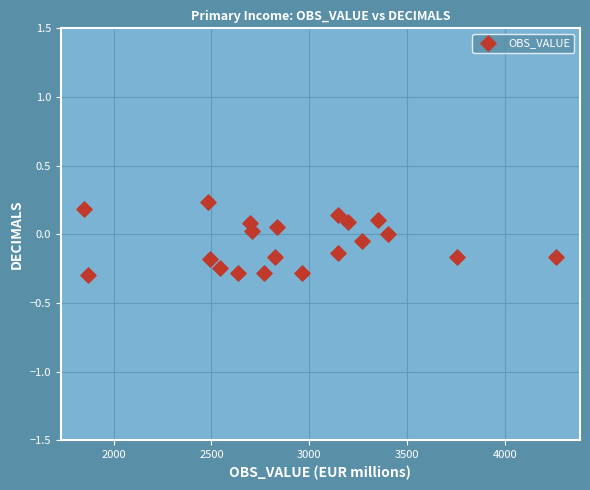

What is the range of X values (max minus min)?

2414.2